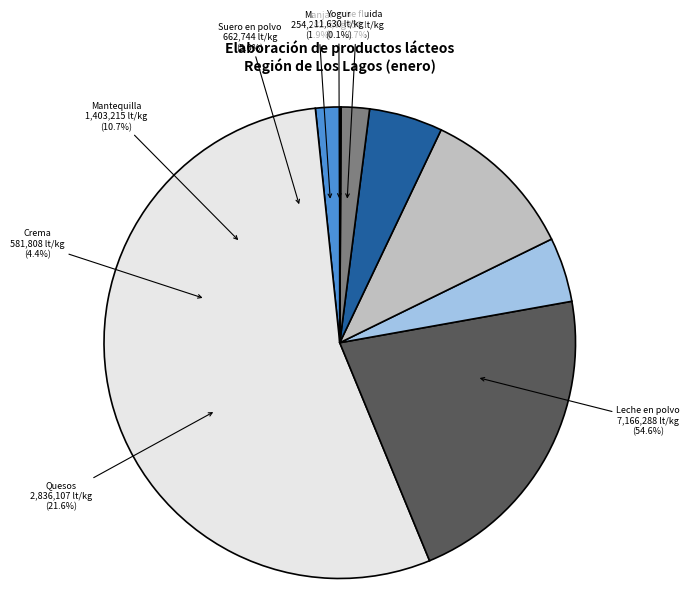

To the nearest percent, what is the difference between the Crema and Manjar slice percentages?

2%